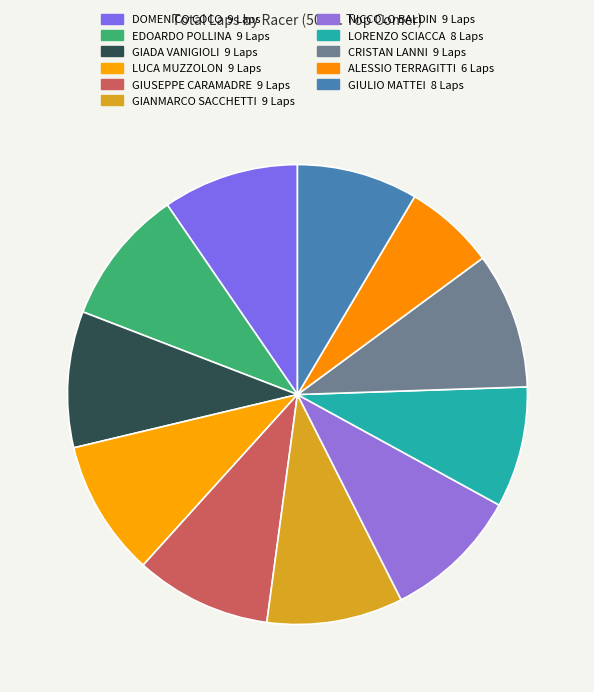

How many segments does this pie chart have?

11